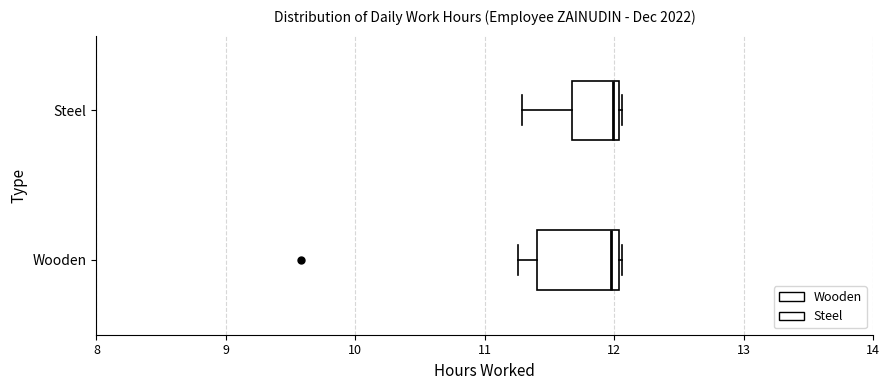

Where is the right edge of the box for Steel on the x-axis? The values are not printed on the chart, so give them approximately, as read against the axis.

12.0